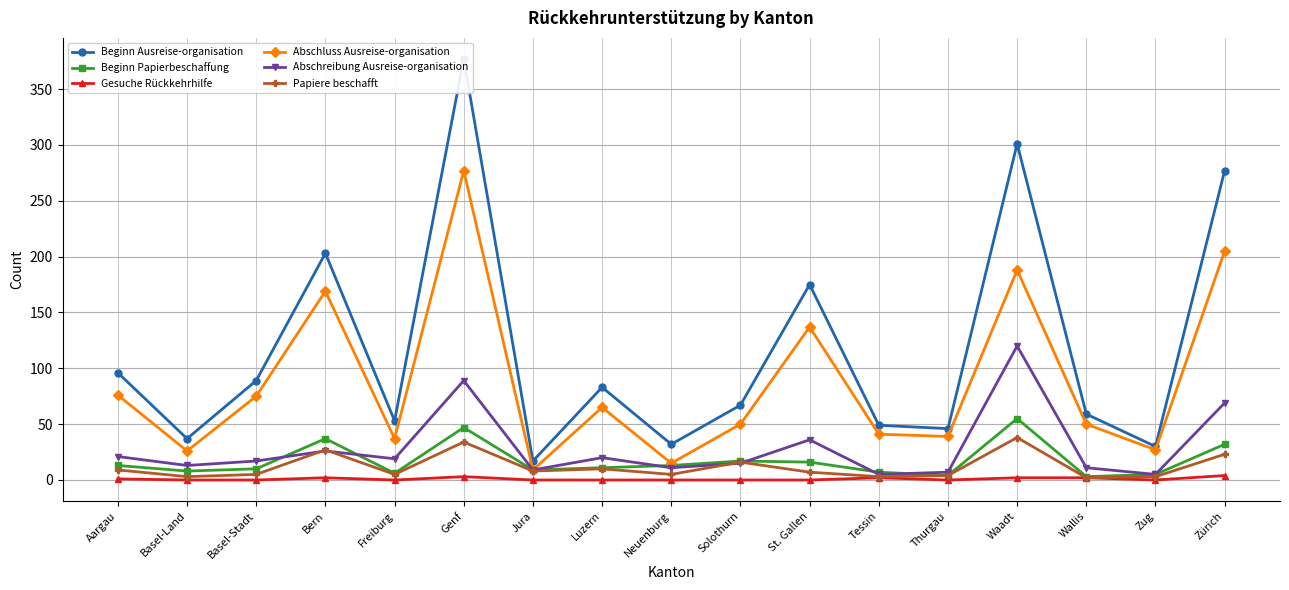

What is the sum of the Beginn Papierbeschaffung values at Freiburg and Waadt?

61